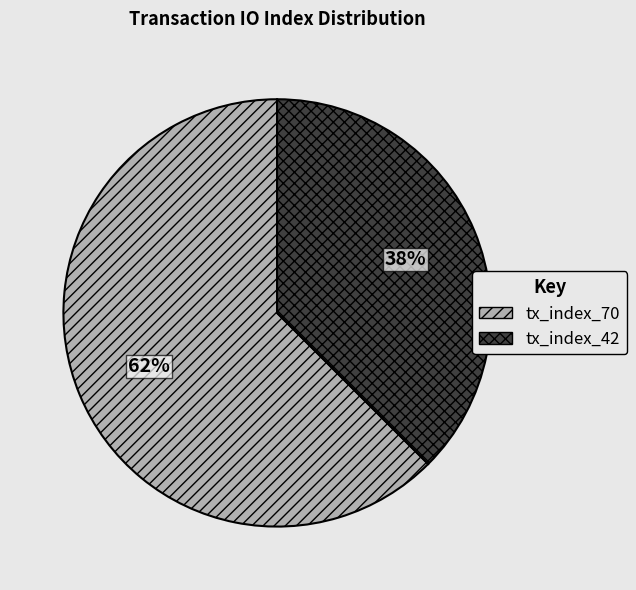

True or false: tx_index_70 accounts for 62% of the total.

True